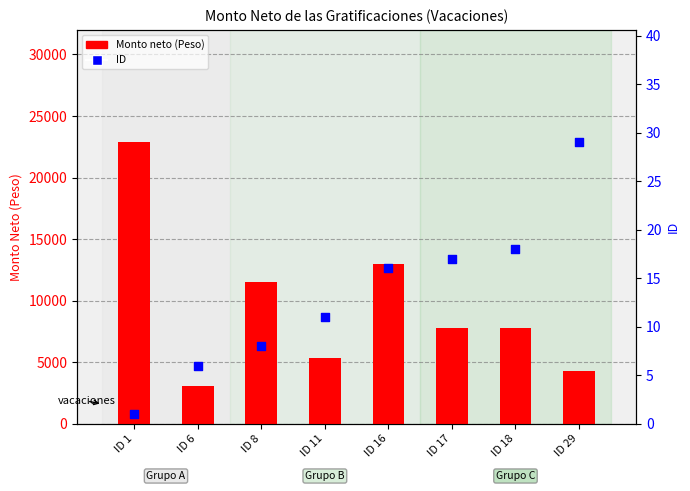

At which category is the sum across all series the highest?

ID 1